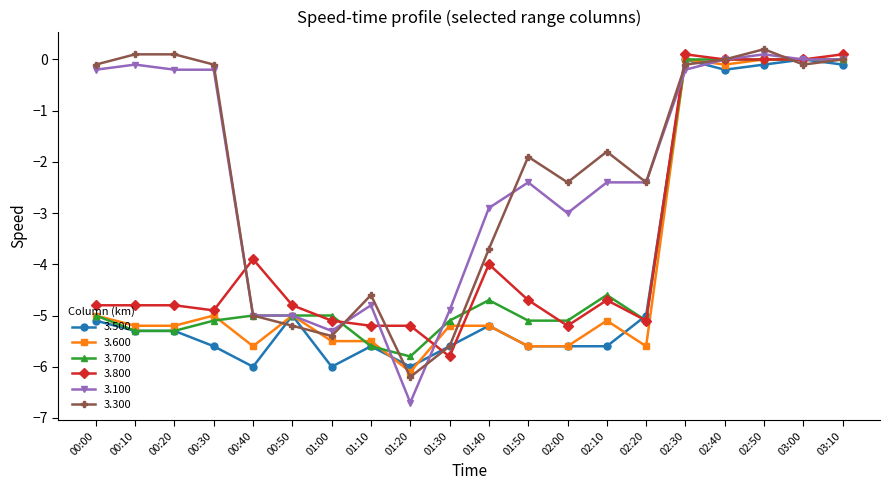

What is the label of the 19th point from the left?

03:00